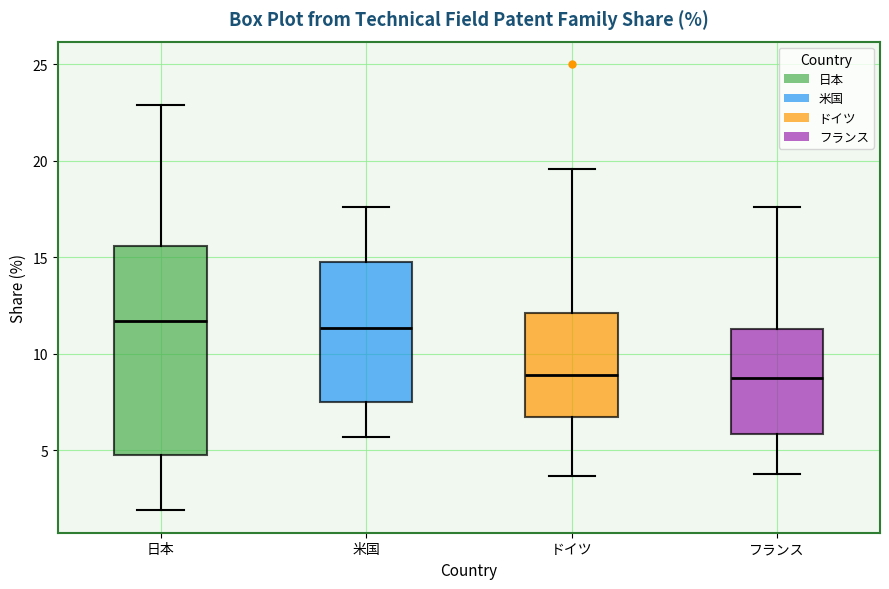

Reading left to right, read every box against the y-axis: the position of its median line, the range the box covers, and the ends of its whiskers. The values are not printed on the chart, so give them approximately, as read against the axis.

日本: median 11.5, box 5.0 to 15.5, whiskers 2.0 to 23.0
米国: median 11.5, box 7.5 to 15.0, whiskers 5.5 to 17.5
ドイツ: median 9.0, box 6.5 to 12.0, whiskers 3.5 to 19.5
フランス: median 9.0, box 6.0 to 11.5, whiskers 4.0 to 17.5